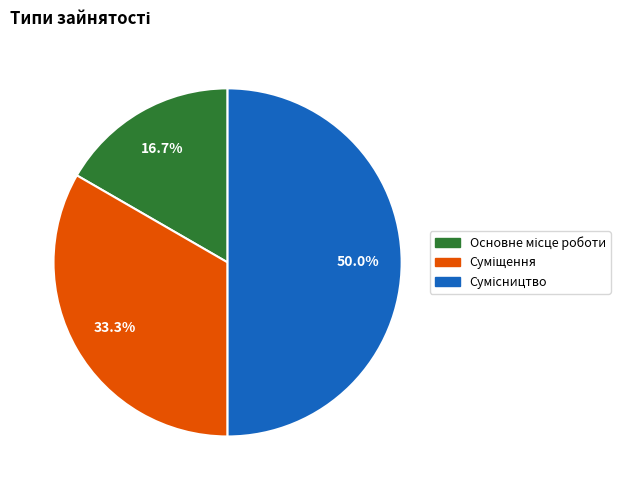

How many slices are in this pie chart?

3